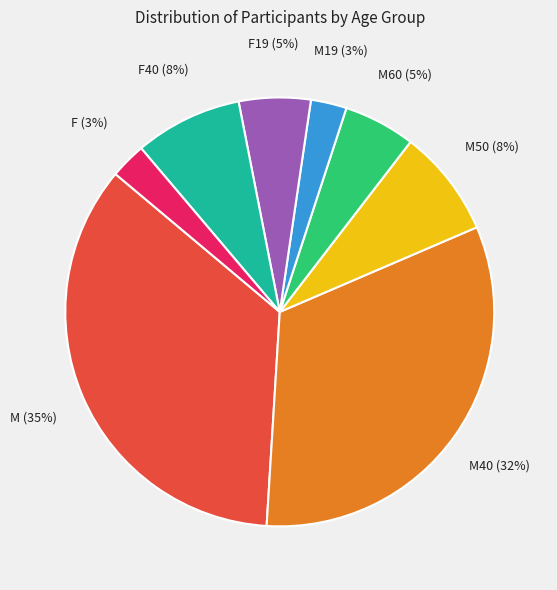

To the nearest percent, what percentage of the pie is M60?

5%